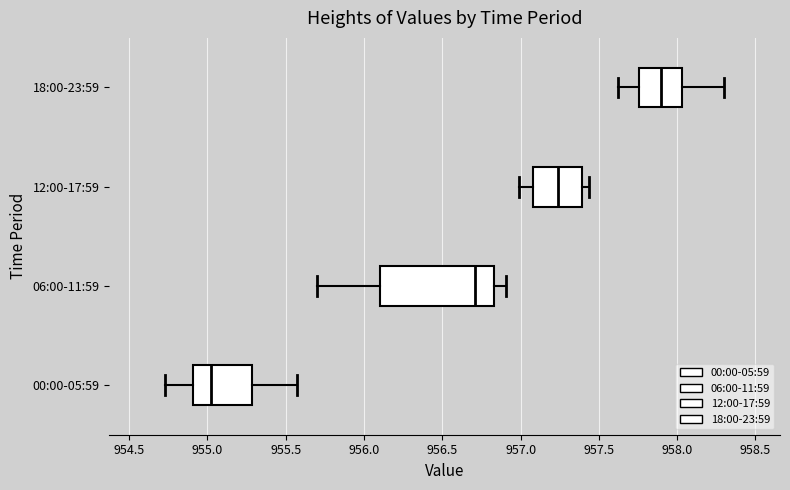

Which box's median line is the furthest to the right?

18:00-23:59